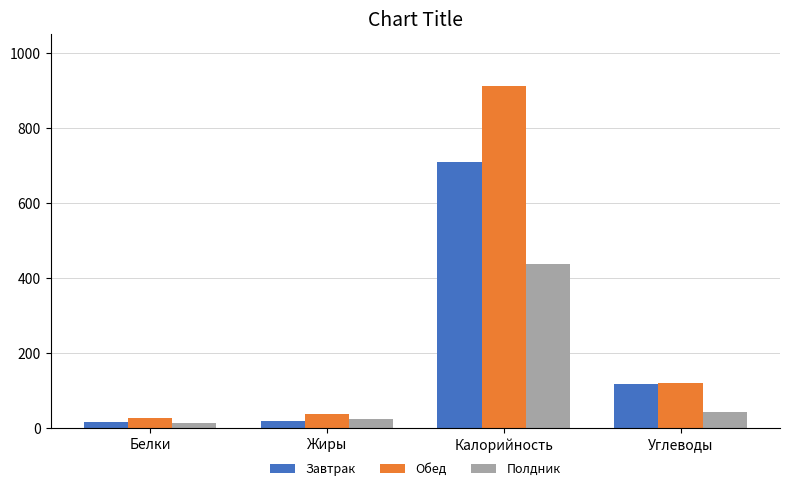

What is the label of the 3rd bar from the left?

Калорийность